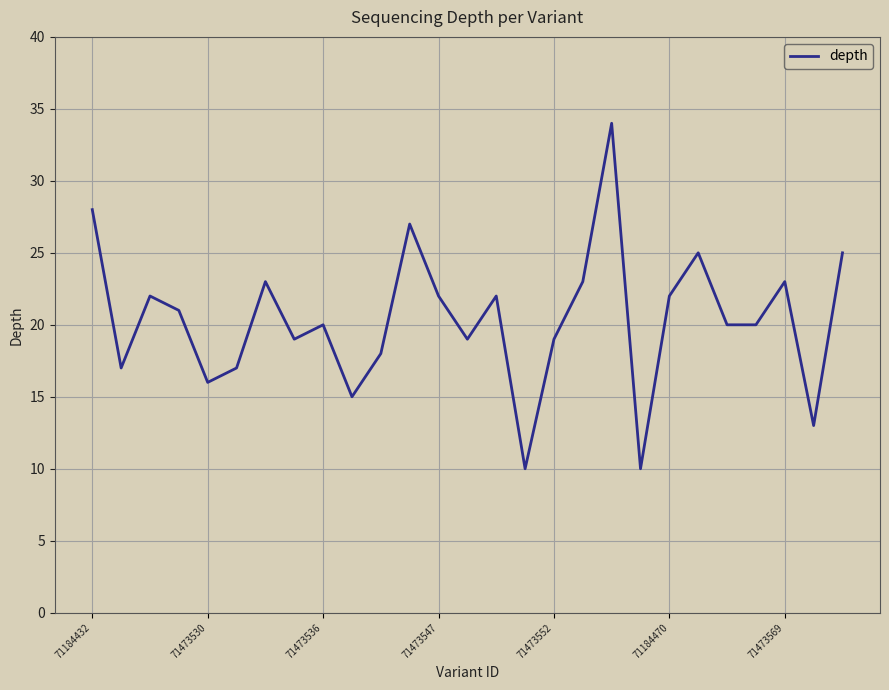

What is the difference between the maximum and minimum values?

24